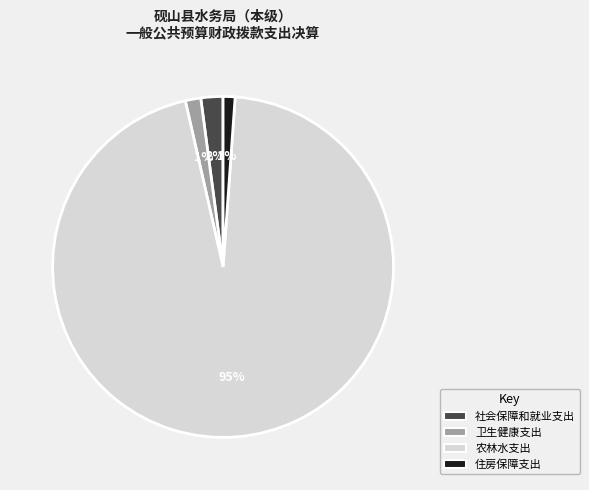

What is the majority slice?

农林水支出